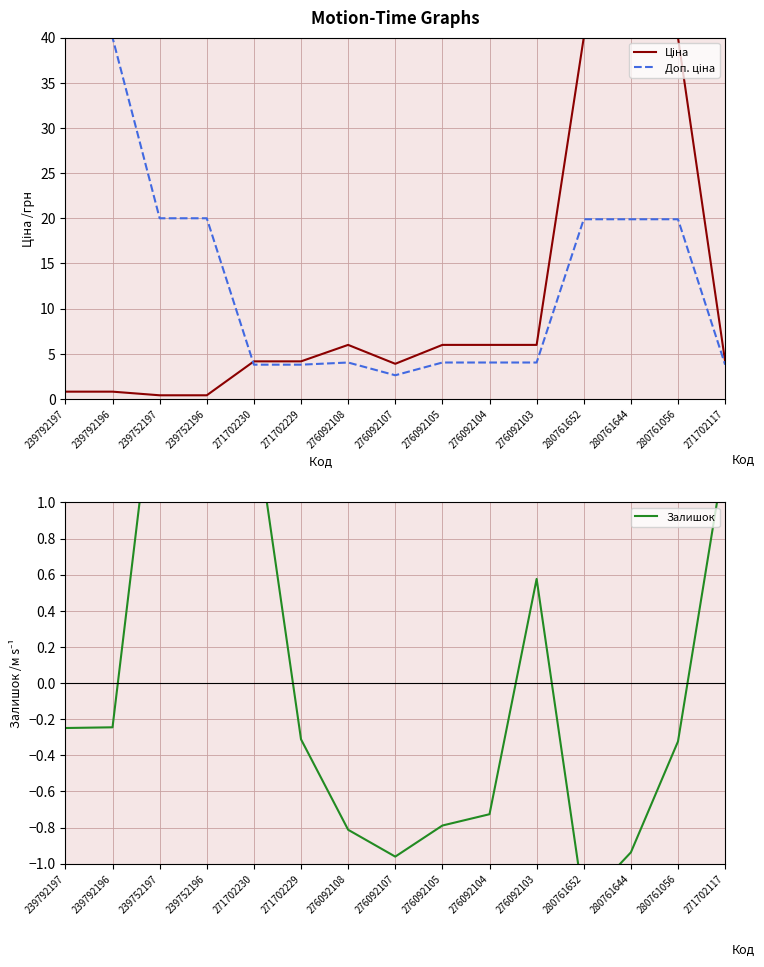

At which category does the chart reach its peak across all series?

280761652